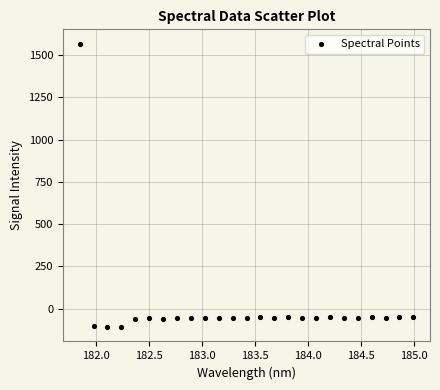

What is the range of Y values (max minus min)?

1678.2